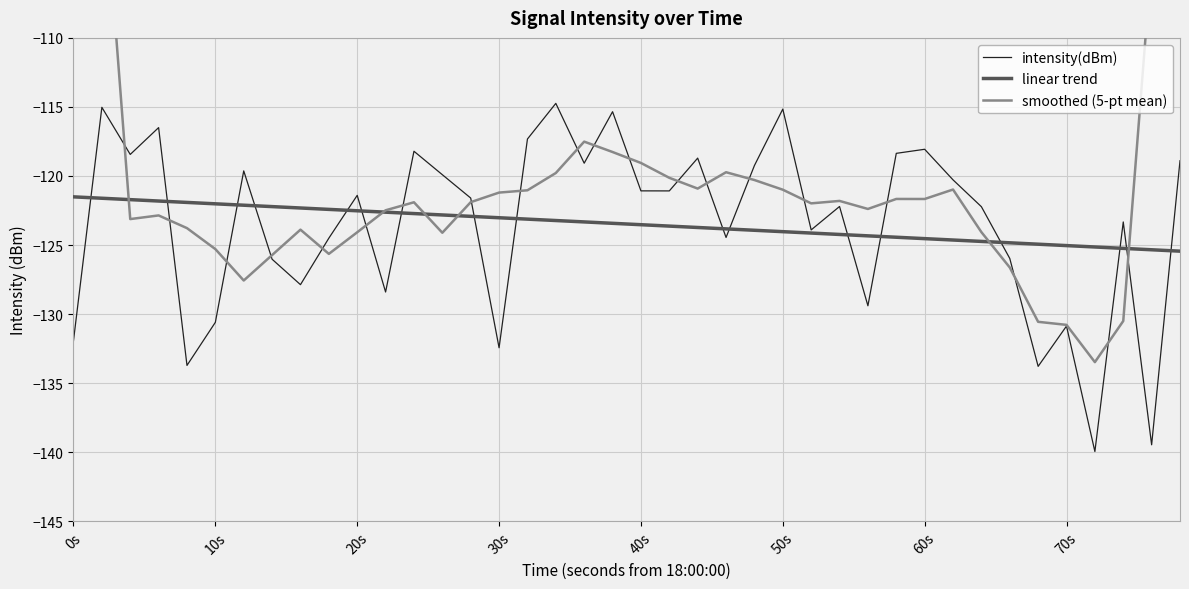

True or false: linear trend and intensity(dBm) intersect in this chart.

True